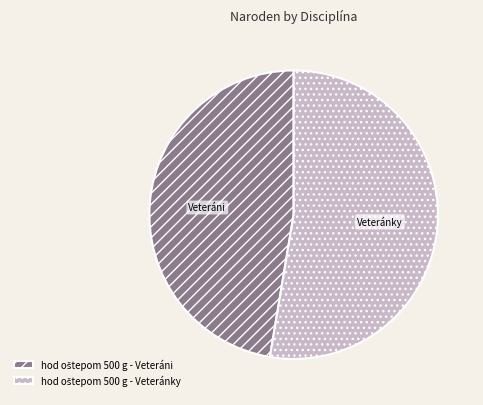

Is there any slice that represents more than half of the pie?

Yes